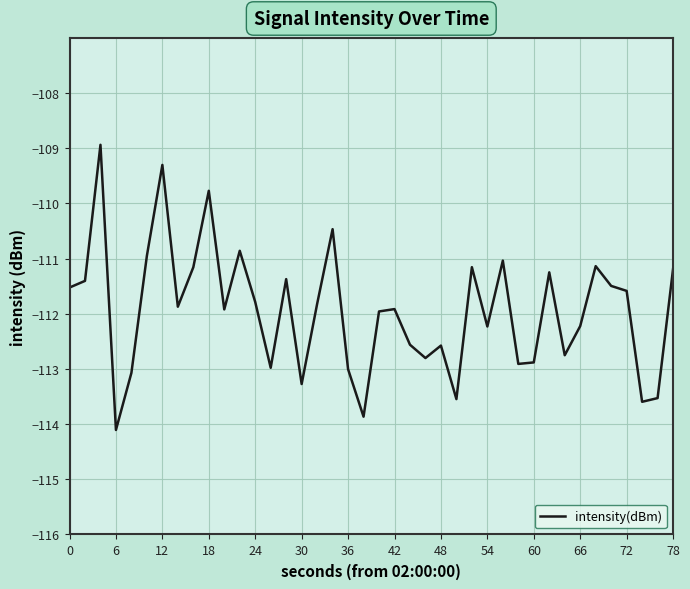

What is the difference between the maximum and minimum values?

5.2